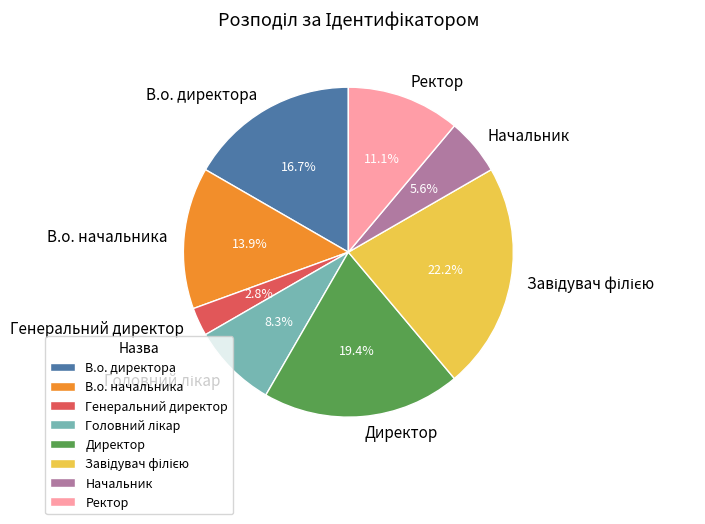

Is the sum of В.о. директора and В.о. начальника greater than half?

No